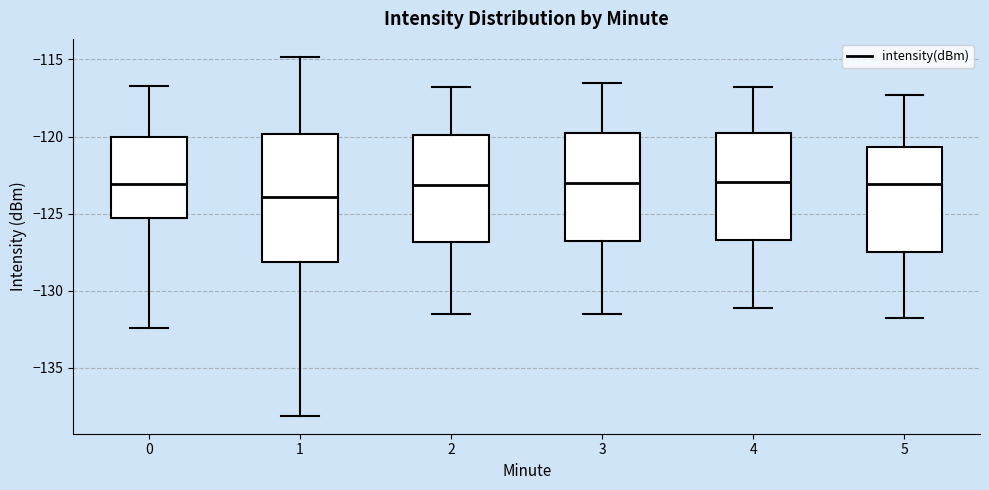

Reading left to right, read every box against the y-axis: the position of its median line, the range the box covers, and the ends of its whiskers. The values are not printed on the chart, so give them approximately, as read against the axis.

0: median -123.0, box -125.5 to -120.0, whiskers -132.5 to -116.5
1: median -124.0, box -128.0 to -120.0, whiskers -138.0 to -115.0
2: median -123.0, box -127.0 to -120.0, whiskers -131.5 to -117.0
3: median -123.0, box -127.0 to -120.0, whiskers -131.5 to -116.5
4: median -123.0, box -126.5 to -120.0, whiskers -131.0 to -117.0
5: median -123.0, box -127.5 to -120.5, whiskers -132.0 to -117.5